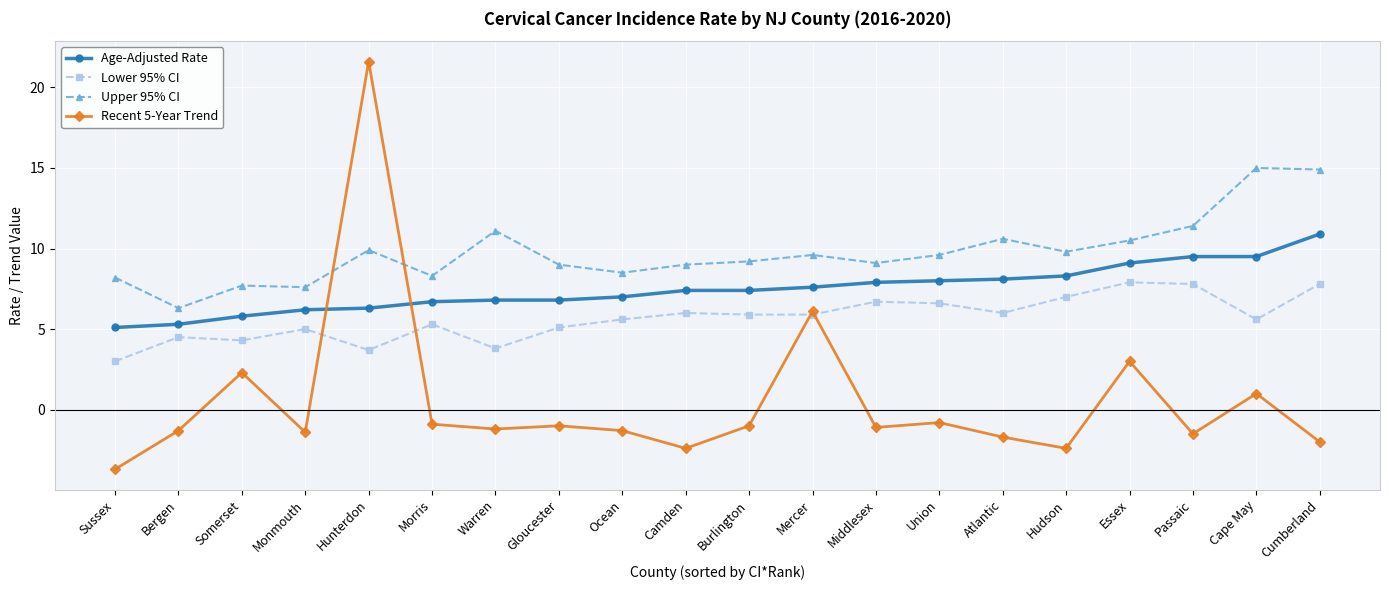

How many data points does each series have?

20